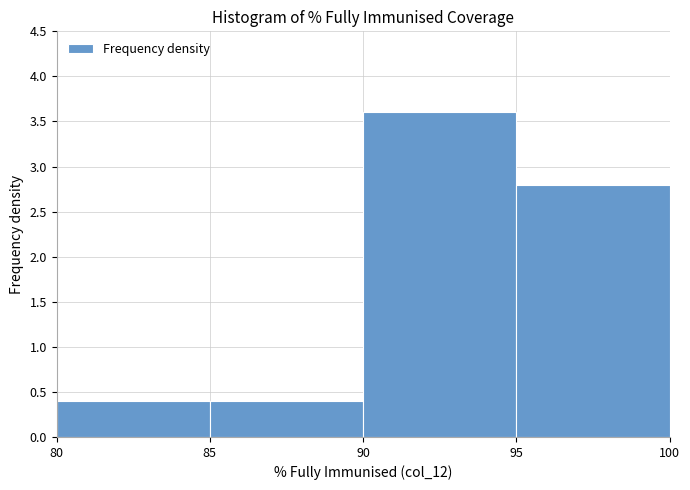

Reading left to right, list every bar in this chart as the range it spans on the x-axis followed by its height. The values are not printed on the chart, so give them approximately, as read against the axis.

80 to 85: 0.4
85 to 90: 0.4
90 to 95: 3.6
95 to 100: 2.8